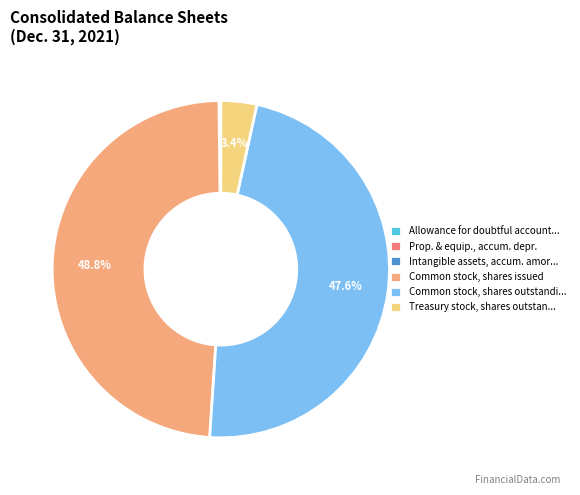

Which slice is the largest?

Common stock, shares issued